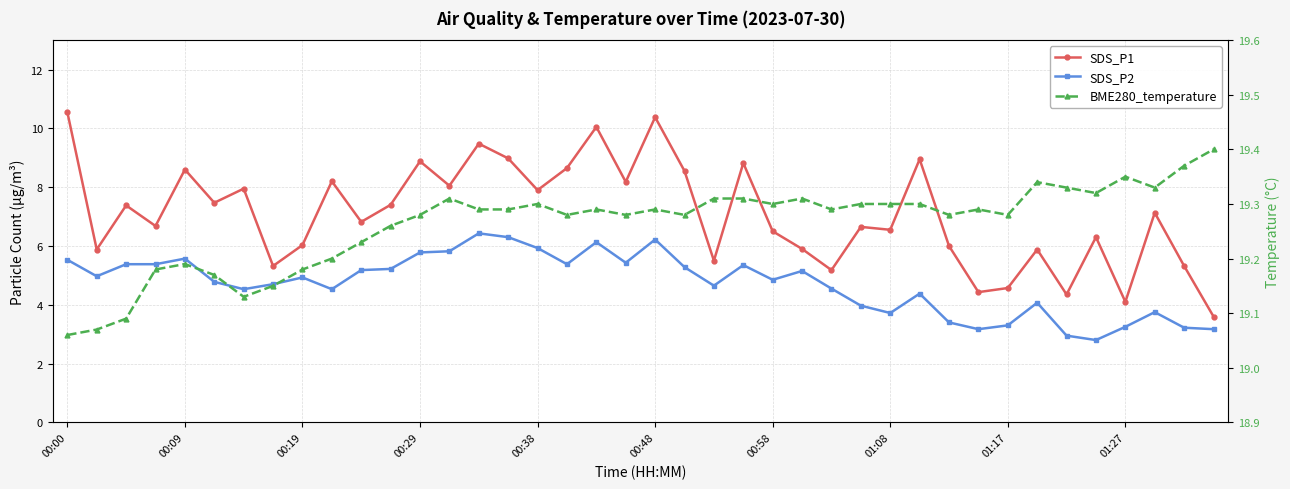

Does the chart display data point markers on the line(s)?

Yes